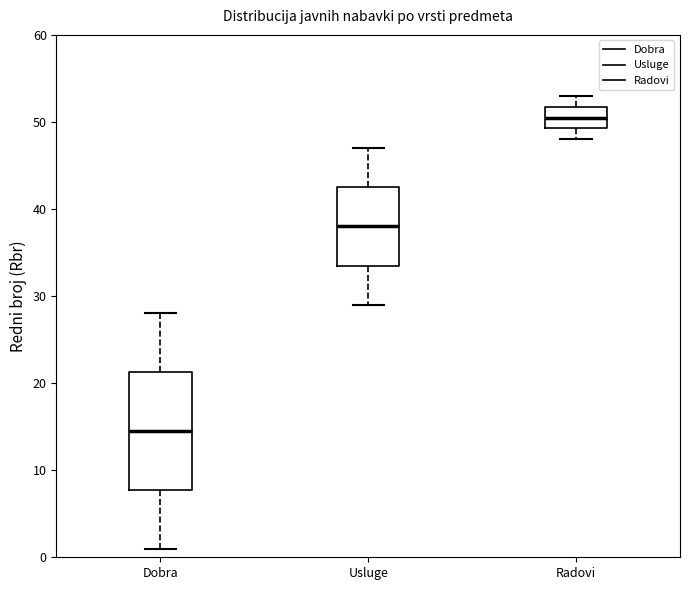

Reading left to right, read every box against the y-axis: the position of its median line, the range the box covers, and the ends of its whiskers. The values are not printed on the chart, so give them approximately, as read against the axis.

Dobra: median 15, box 8 to 21, whiskers 1 to 28
Usluge: median 38, box 34 to 43, whiskers 29 to 47
Radovi: median 51, box 49 to 52, whiskers 48 to 53